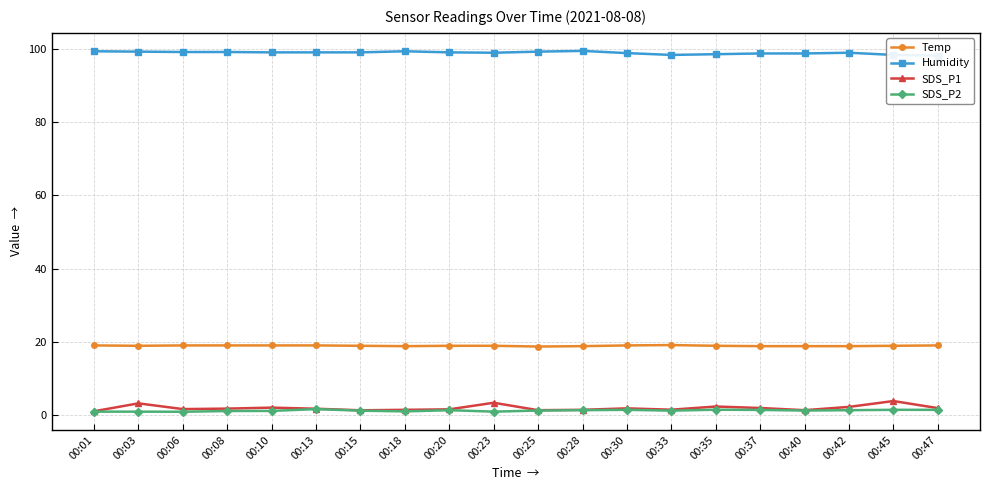

True or false: Temp and SDS_P2 cross at least once.

False